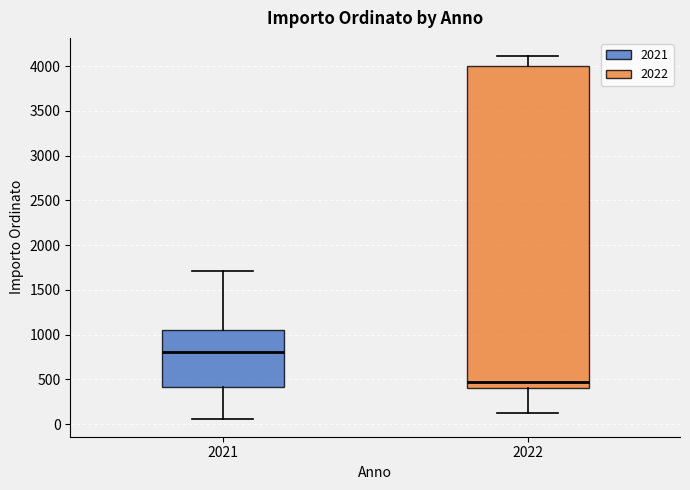

Which box has the lowest median line?

2022